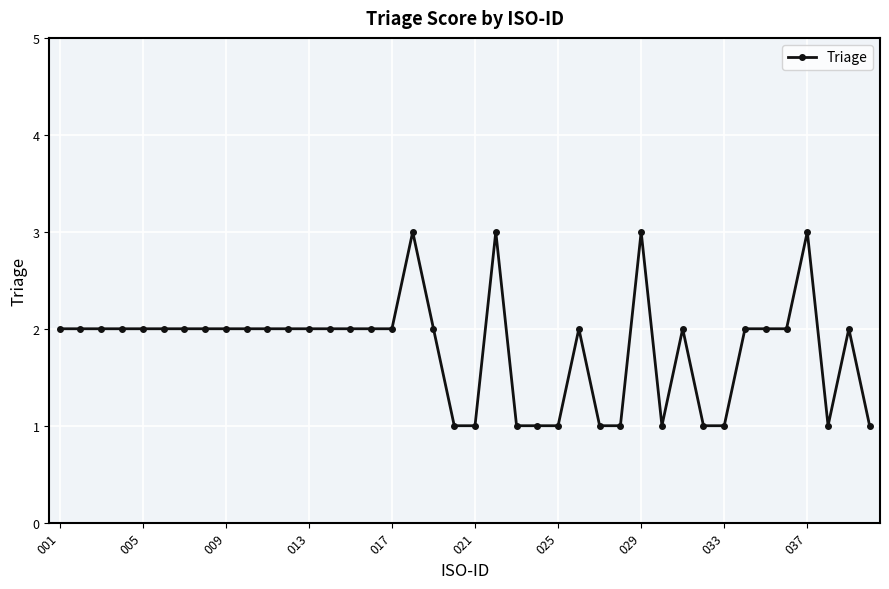

Reading left to right, what are all the values shown in this chart?

2	2	2	2	2	2	2	2	2	2	2	2	2	2	2	2	2	3	2	1	1	3	1	1	1	2	1	1	3	1	2	1	1	2	2	2	3	1	2	1